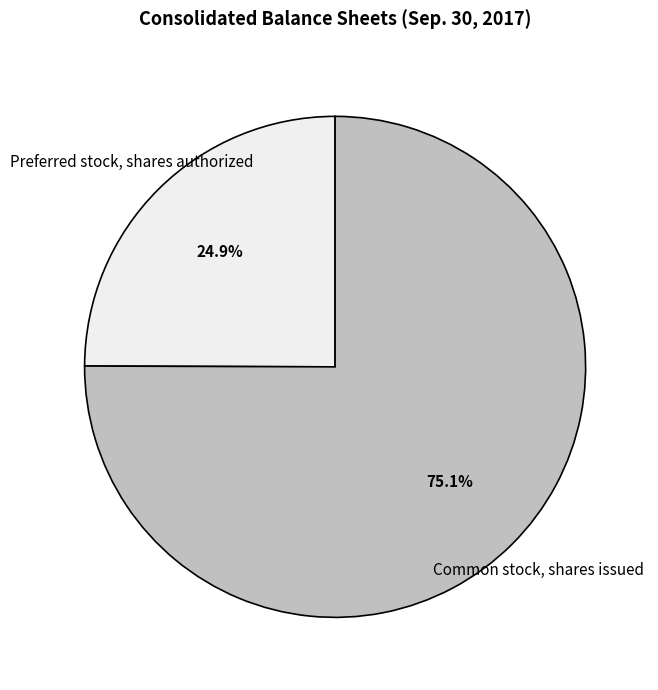

Which category has the smallest portion of the pie?

Preferred stock, shares authorized